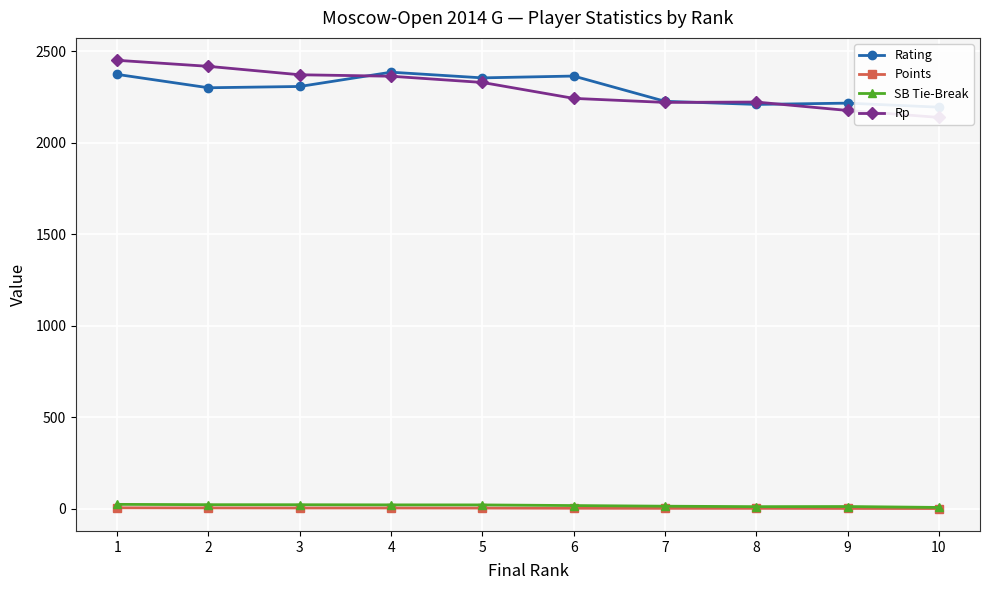

At 6, list the series in order from largest to smallest.

Rating, Rp, SB Tie-Break, Points